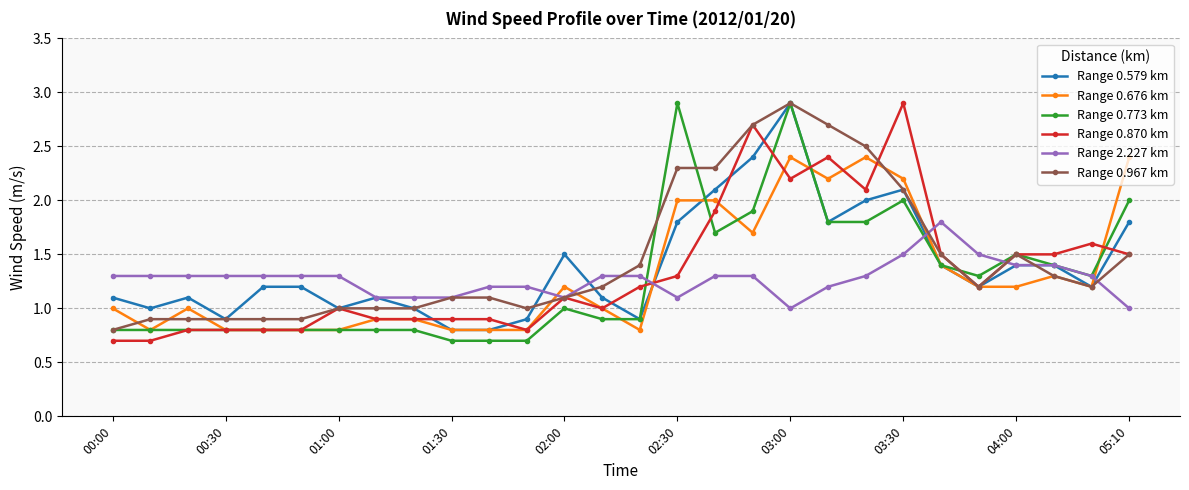

What is the greatest value displayed?

2.9